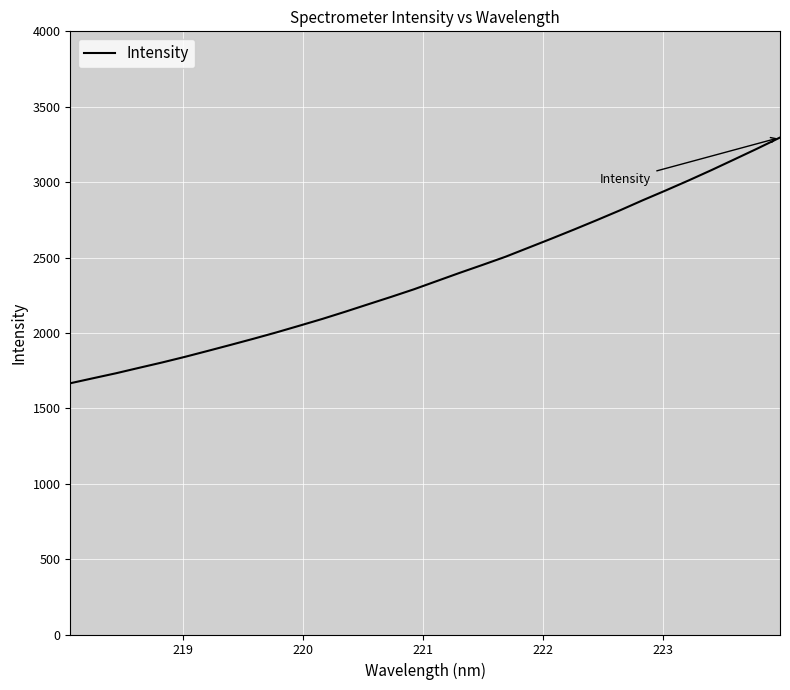

What is the difference between the maximum and minimum values?

1629.6